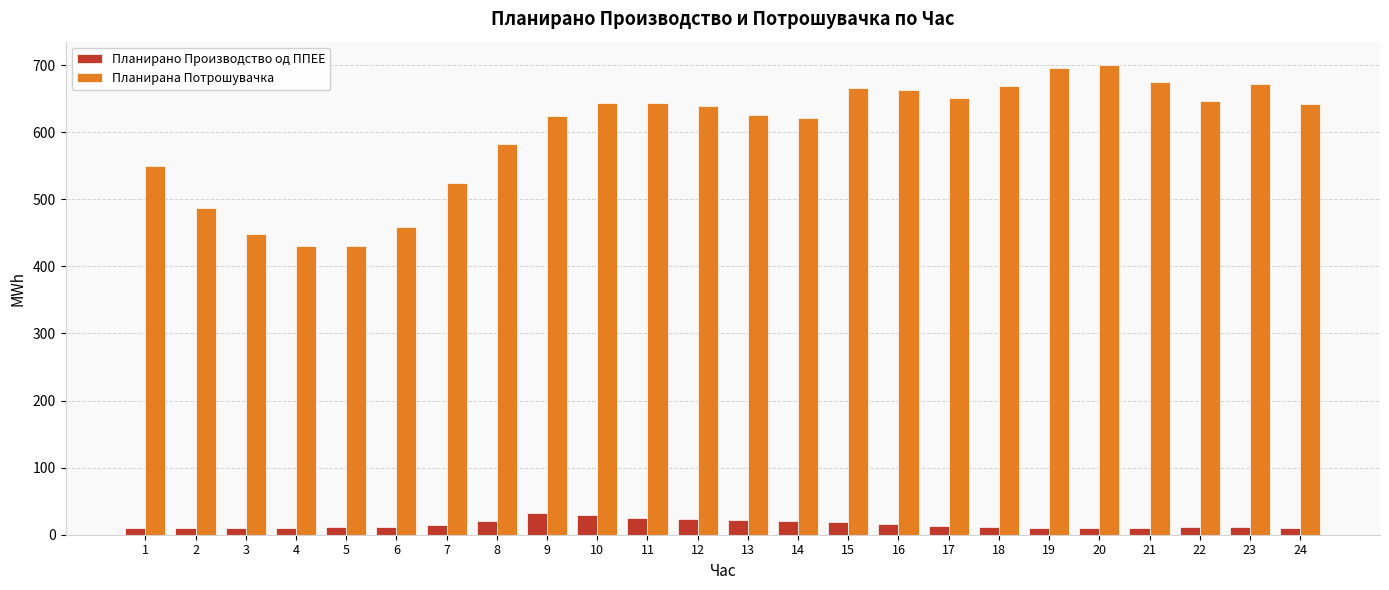

Between 4 and 19, which series saw the biggest shift?

Планирана Потрошувачка